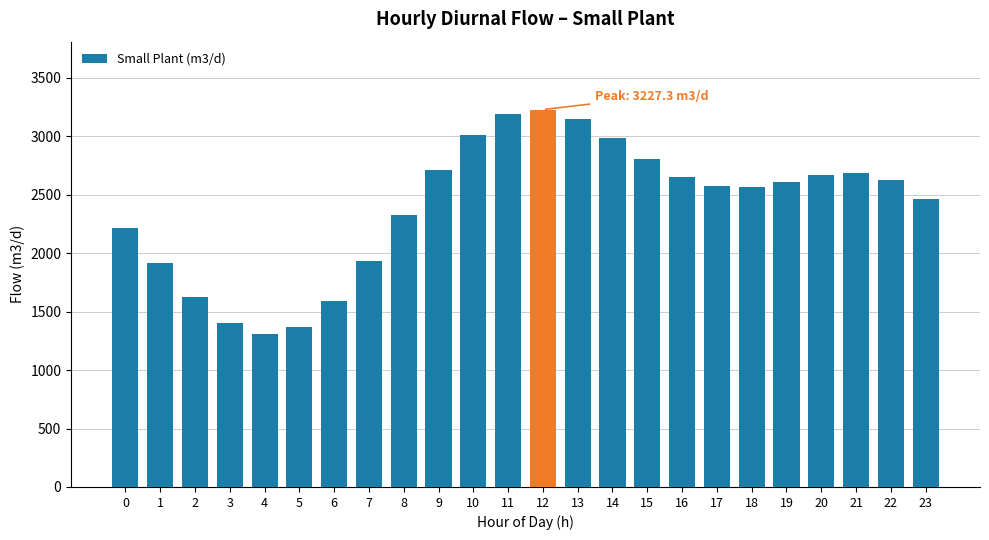

Between 1 and 12, which is larger?

12